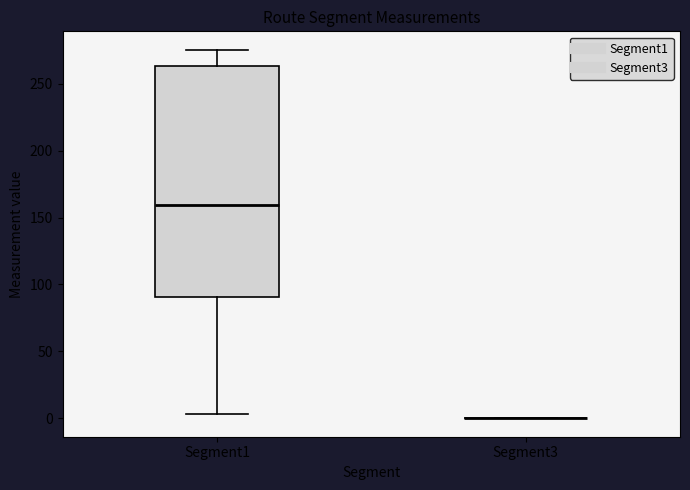

Reading left to right, read every box against the y-axis: the position of its median line, the range the box covers, and the ends of its whiskers. The values are not printed on the chart, so give them approximately, as read against the axis.

Segment1: median 160, box 90 to 265, whiskers 5 to 275
Segment3: box collapsed to a line at 0, whiskers 0 to 0